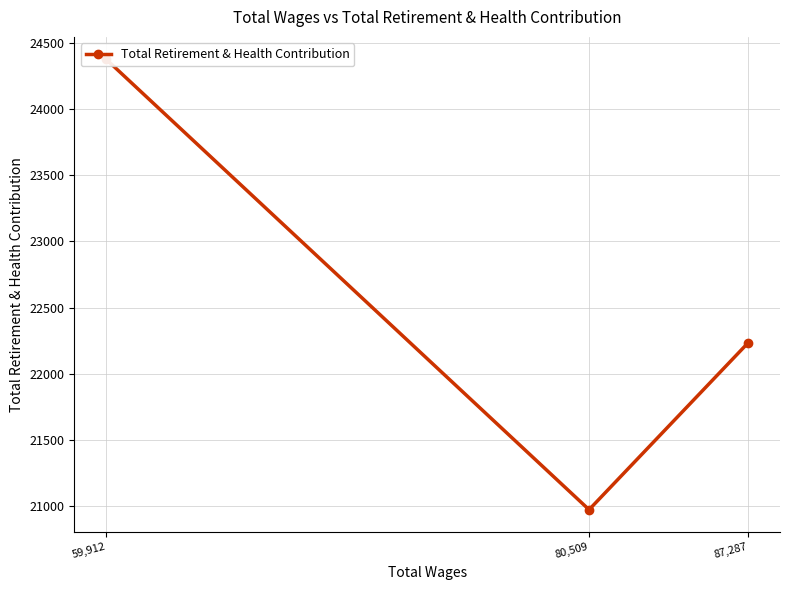

The value at 59,912 is 16418. True or false?

False